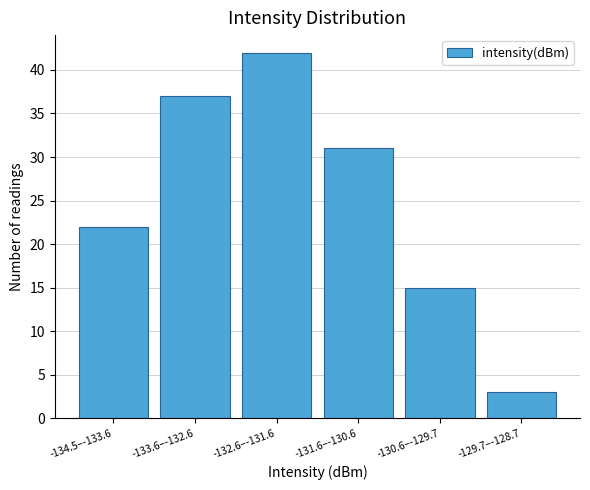

Reading left to right, extract all data points from this chart.

22	37	42	31	15	3